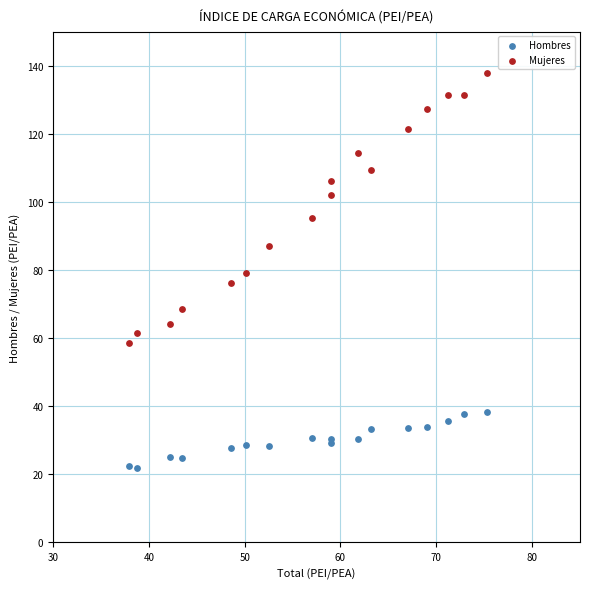

Which series reaches the minimum Y coordinate?

Hombres